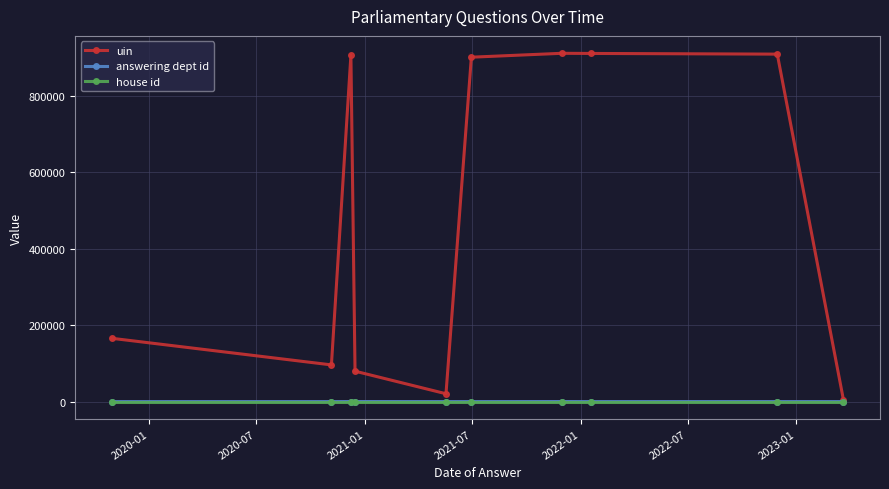

What is the minimum value for uin?

4963